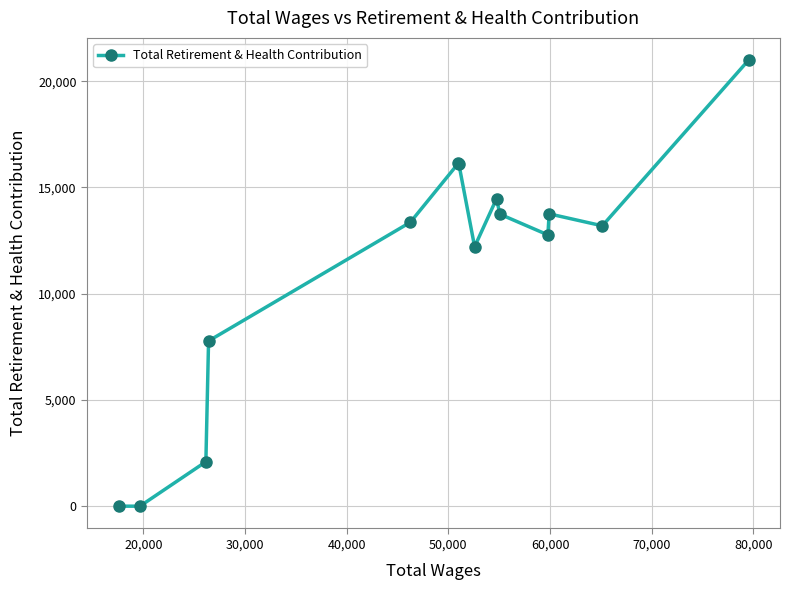

Count the number of categories in the chart.

14